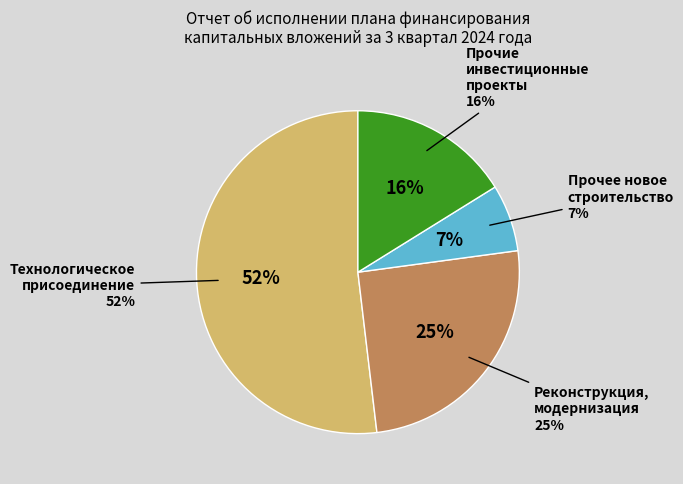

Rank the categories by value from lowest to highest.

Прочее новое строительство, Прочие инвестиционные проекты, Реконструкция, модернизация, Технологическое присоединение